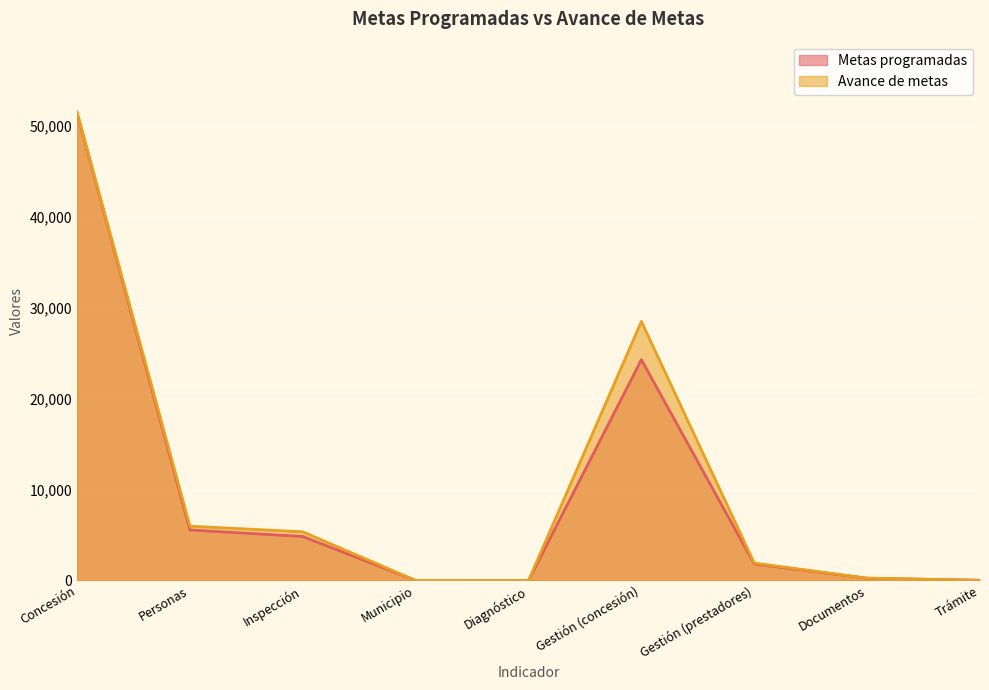

What is the label of the 2nd point from the left?

Personas